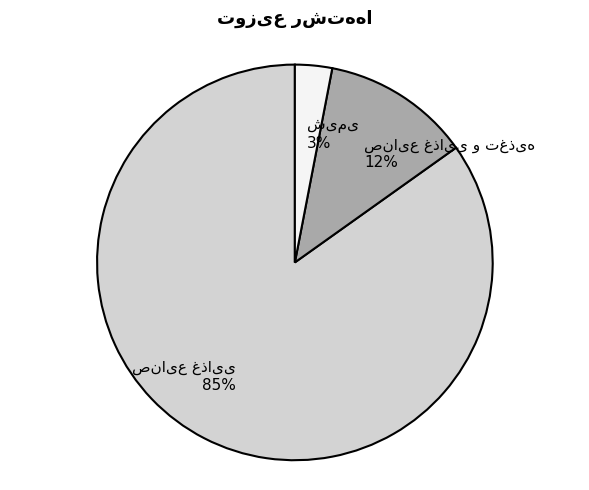

Does any single category account for the majority?

Yes